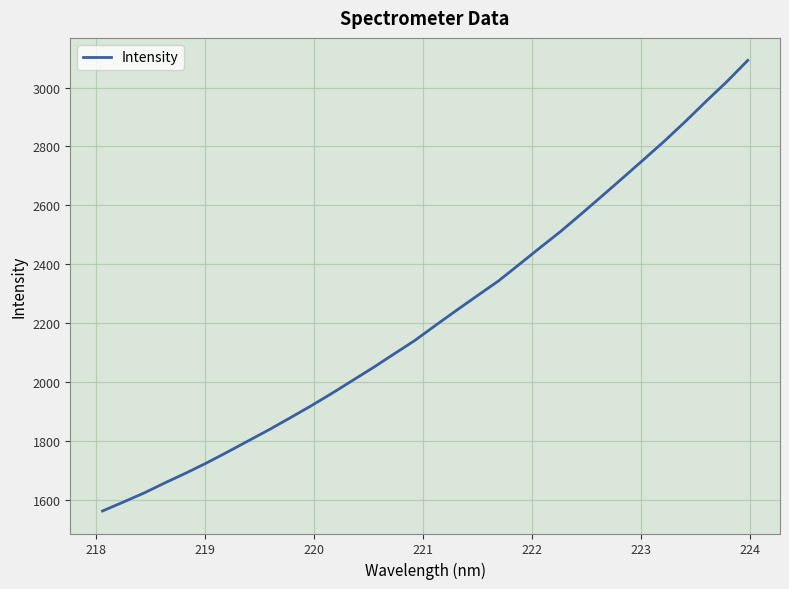

True or false: there are more than 1 points higher than both neighbors.

False